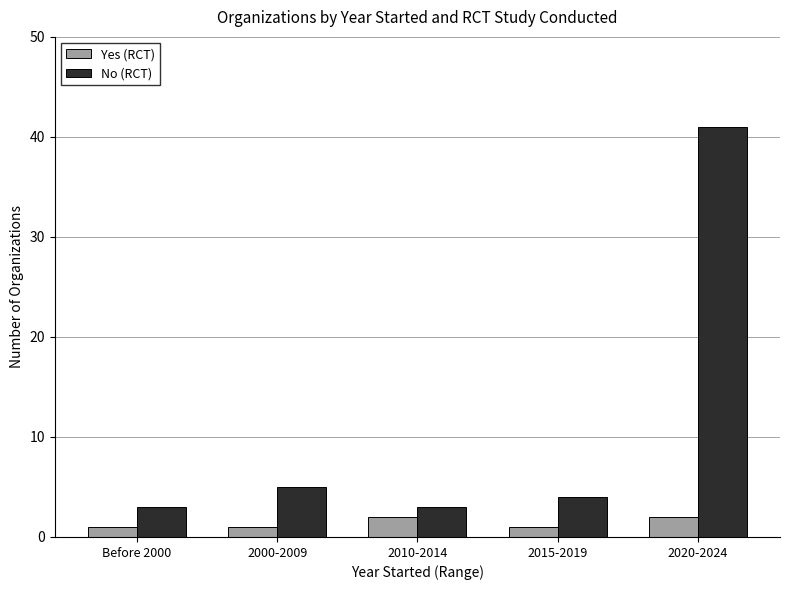

Is it true that No (RCT) equals 8 at 2000-2009?

False